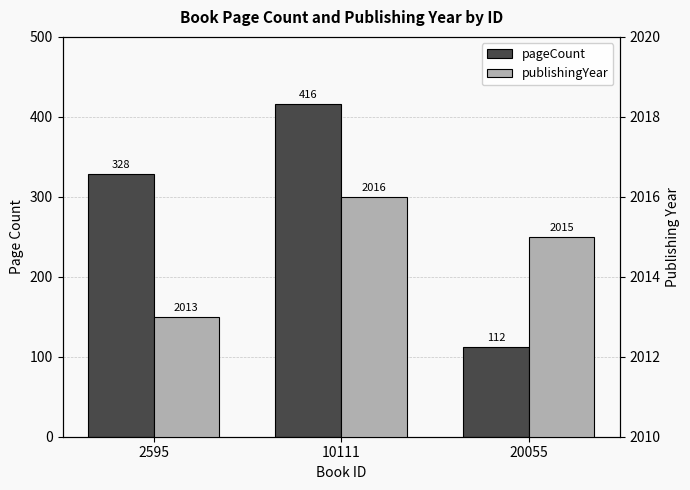

What is the value of the publishingYear bar at the 2nd from the left?

2016